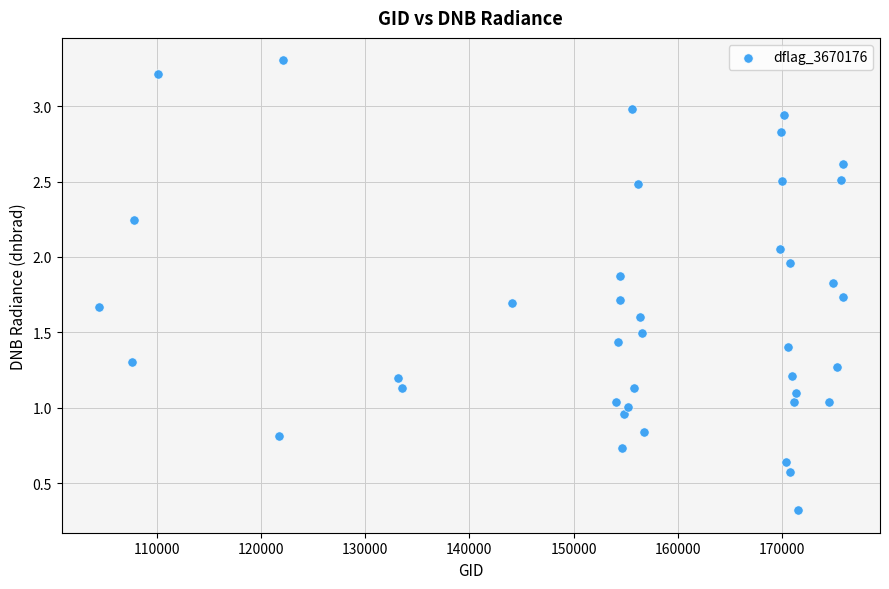

What is the range of Y values (max minus min)?

3.0